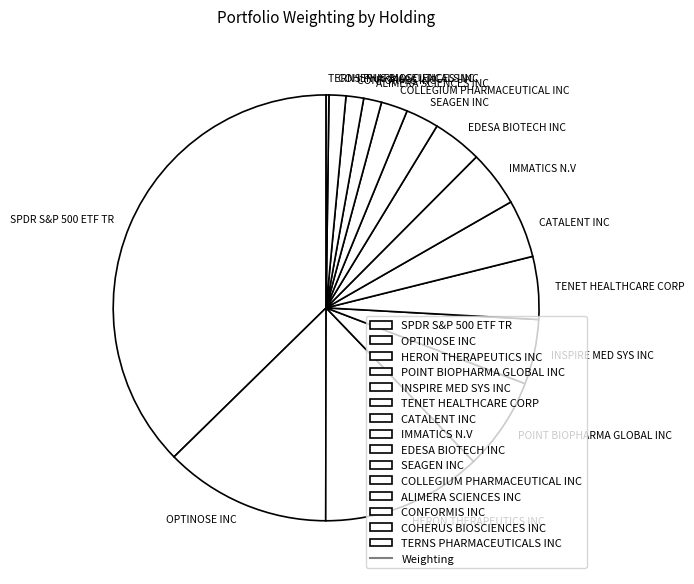

Which has a higher value, COLLEGIUM PHARMACEUTICAL INC or TENET HEALTHCARE CORP?

TENET HEALTHCARE CORP